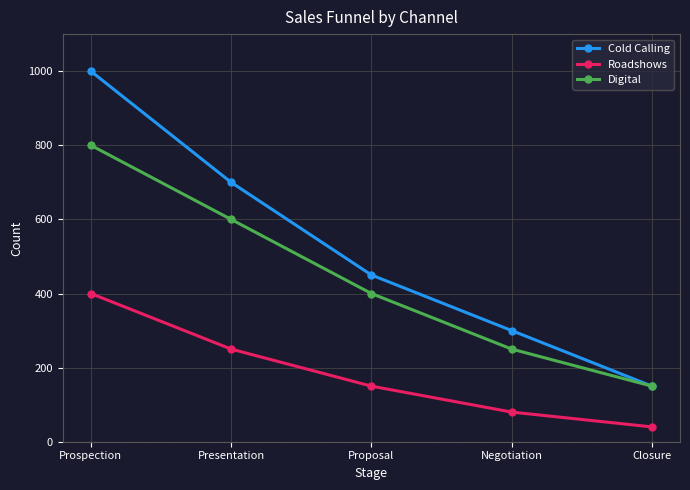

Which series has the widest spread of values?

Cold Calling